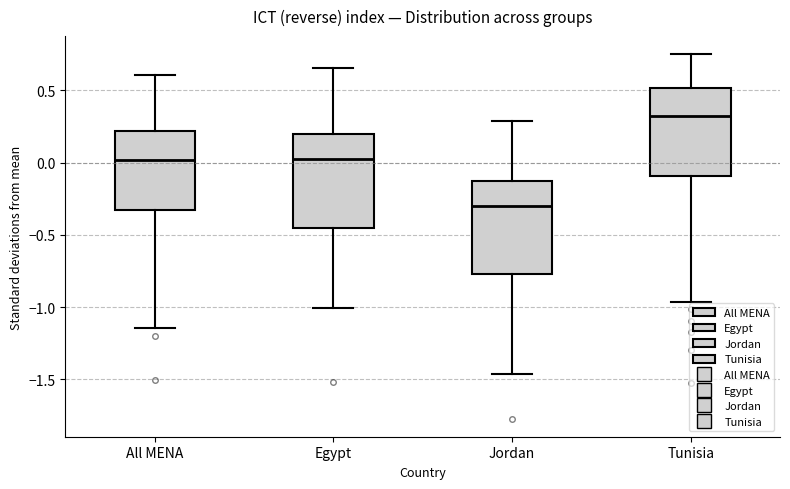

Reading left to right, transcribe this box plot: for each box, give where its median line is, the range the box spans, and where its two whiskers end, as read against the y-axis. The values are not printed on the chart, so give them approximately, as read against the axis.

All MENA: median 0.00, box -0.35 to 0.20, whiskers -1.15 to 0.60
Egypt: median 0.05, box -0.45 to 0.20, whiskers -1.00 to 0.65
Jordan: median -0.30, box -0.75 to -0.15, whiskers -1.45 to 0.30
Tunisia: median 0.30, box -0.10 to 0.50, whiskers -0.95 to 0.75